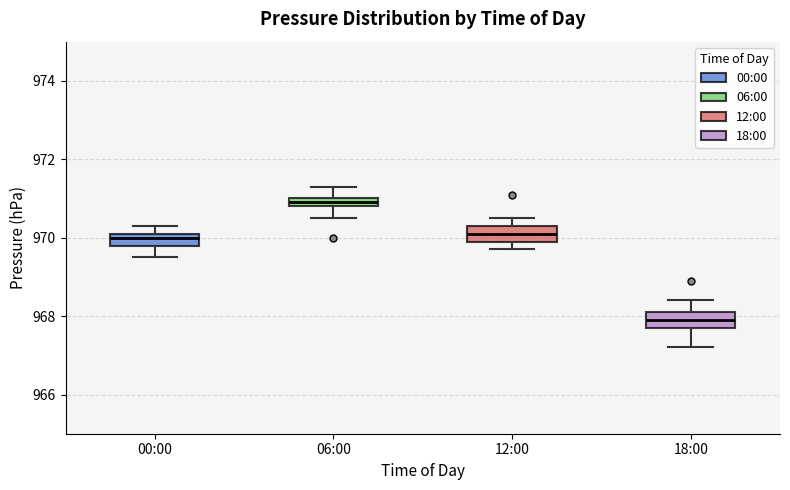

Where is the upper edge of the box for 06:00 on the y-axis? The values are not printed on the chart, so give them approximately, as read against the axis.

971.0